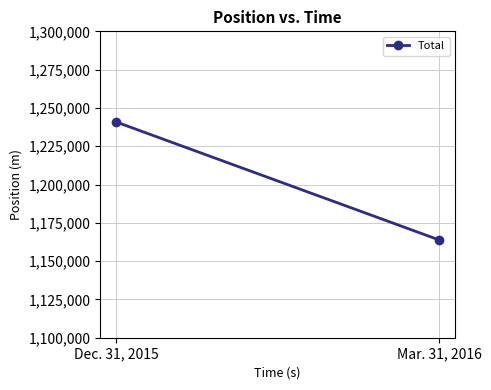

List the labels in order of value, smallest first.

Mar. 31, 2016, Dec. 31, 2015